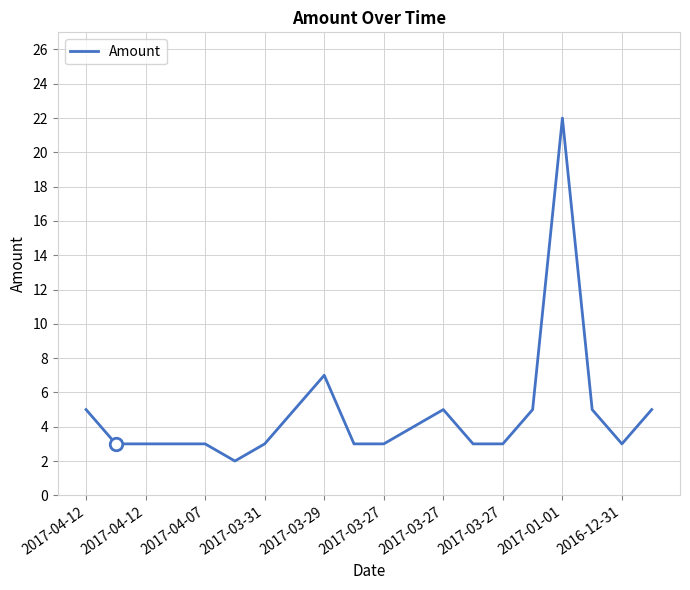

How many distinct data groups are displayed?

1